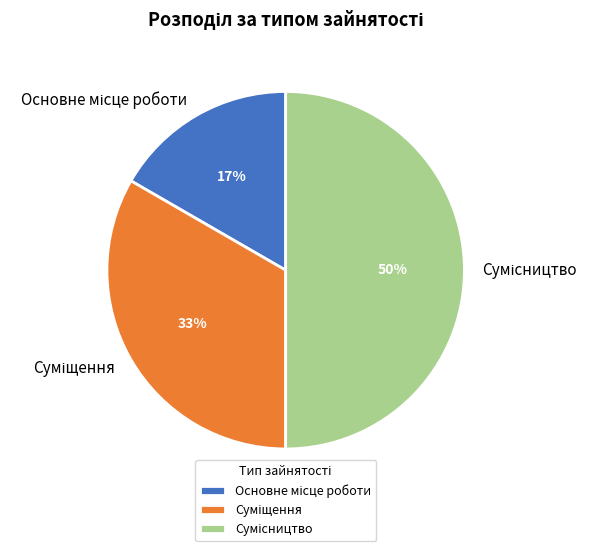

To the nearest percent, what is the average slice percentage?

33%